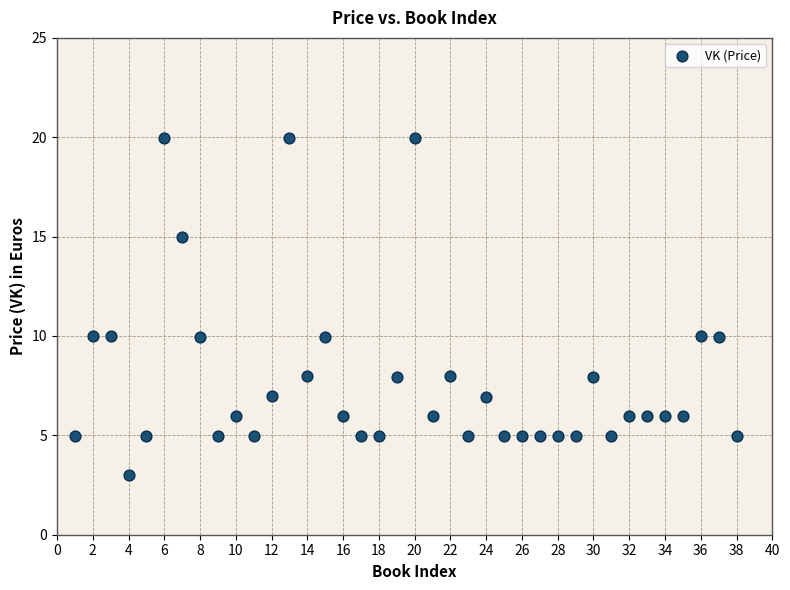

What is the range of Y values (max minus min)?

17.0